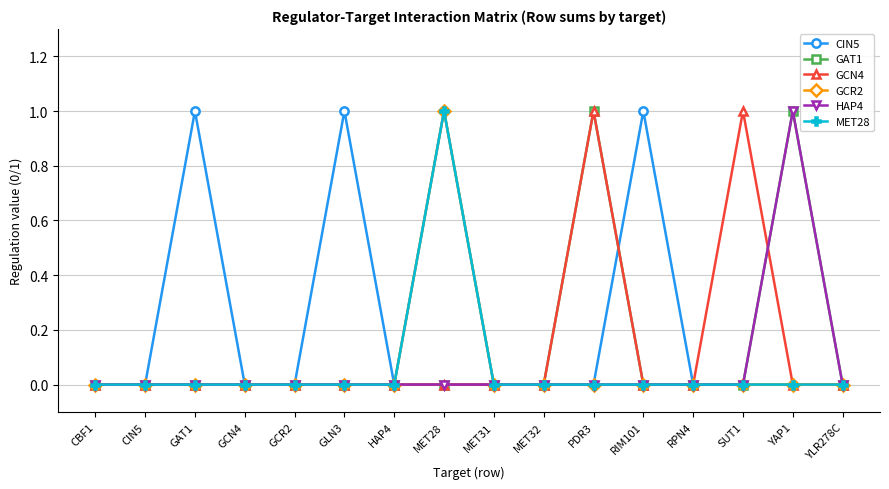

Does the chart have visible grid lines?

Yes